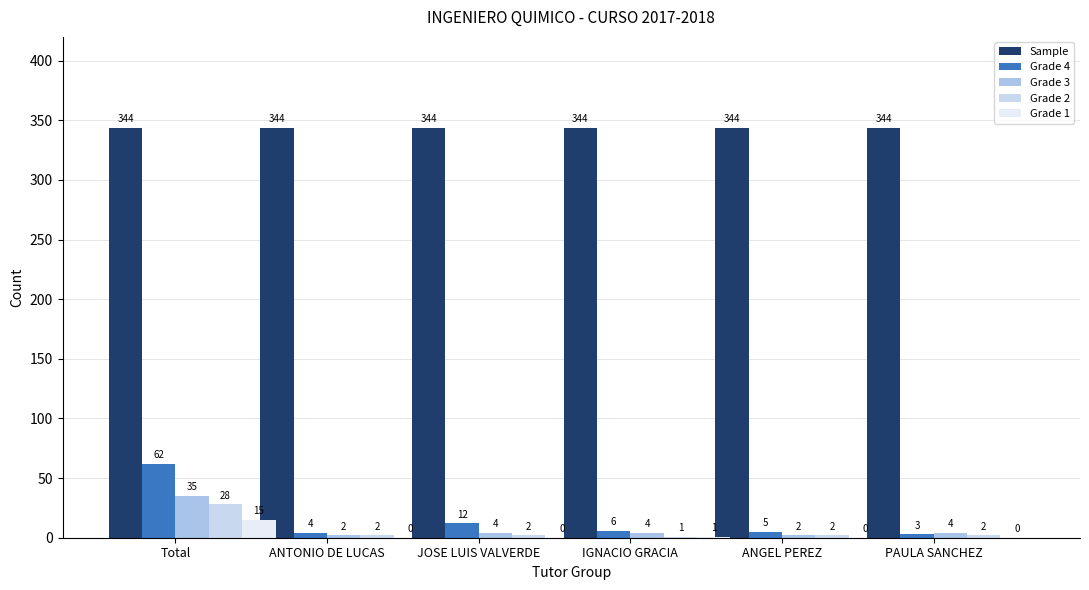

Are the bars grouped side by side (vs. stacked)?

Yes